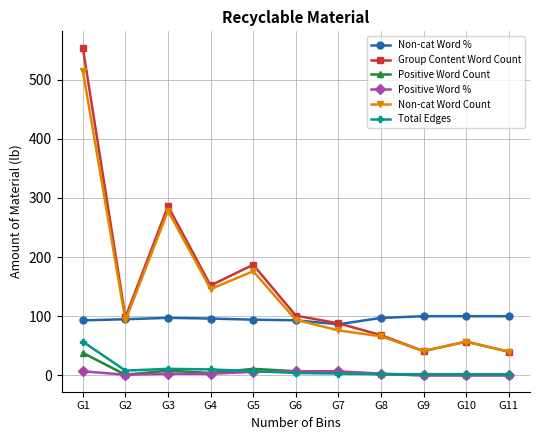

Where is the first local maximum for Non-cat Word Count?

G3